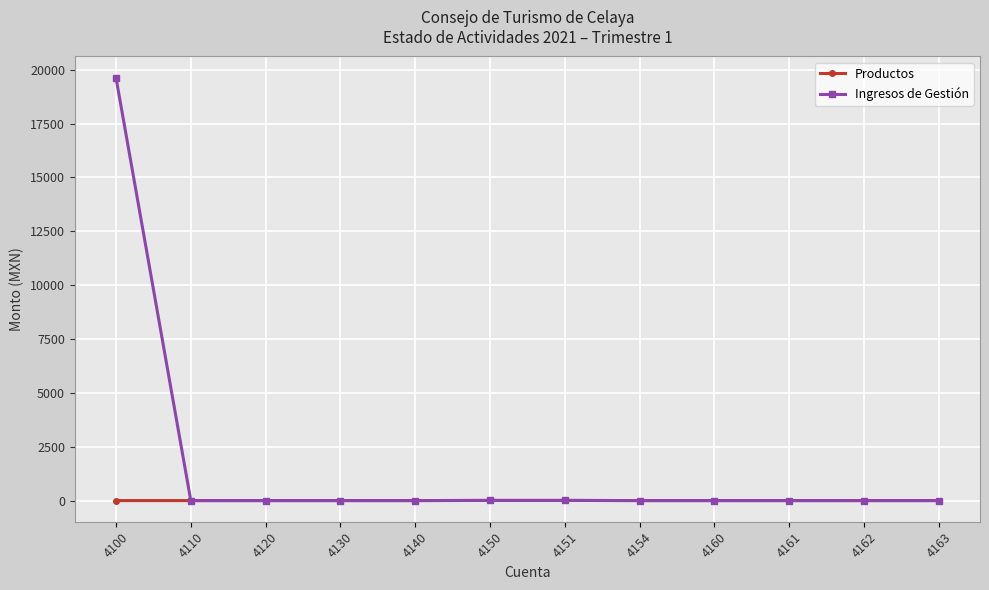

True or false: Ingresos de Gestión has a value of 0.0 at 4120.

True